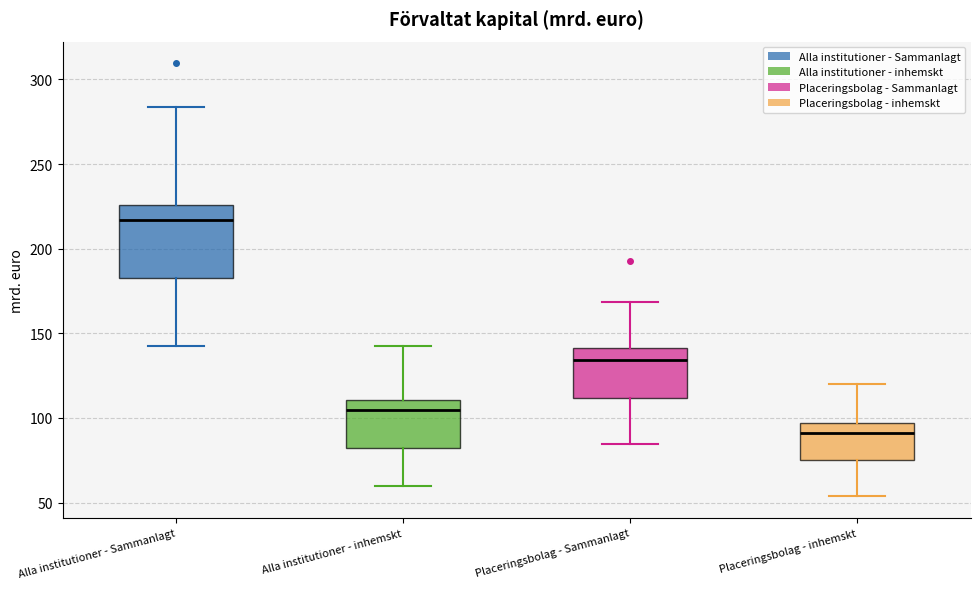

Reading left to right, read every box against the y-axis: the position of its median line, the range the box covers, and the ends of its whiskers. The values are not printed on the chart, so give them approximately, as read against the axis.

Alla institutioner - Sammanlagt: median 215, box 185 to 225, whiskers 145 to 285
Alla institutioner - inhemskt: median 105, box 80 to 110, whiskers 60 to 140
Placeringsbolag - Sammanlagt: median 135, box 110 to 140, whiskers 85 to 170
Placeringsbolag - inhemskt: median 90, box 75 to 95, whiskers 55 to 120